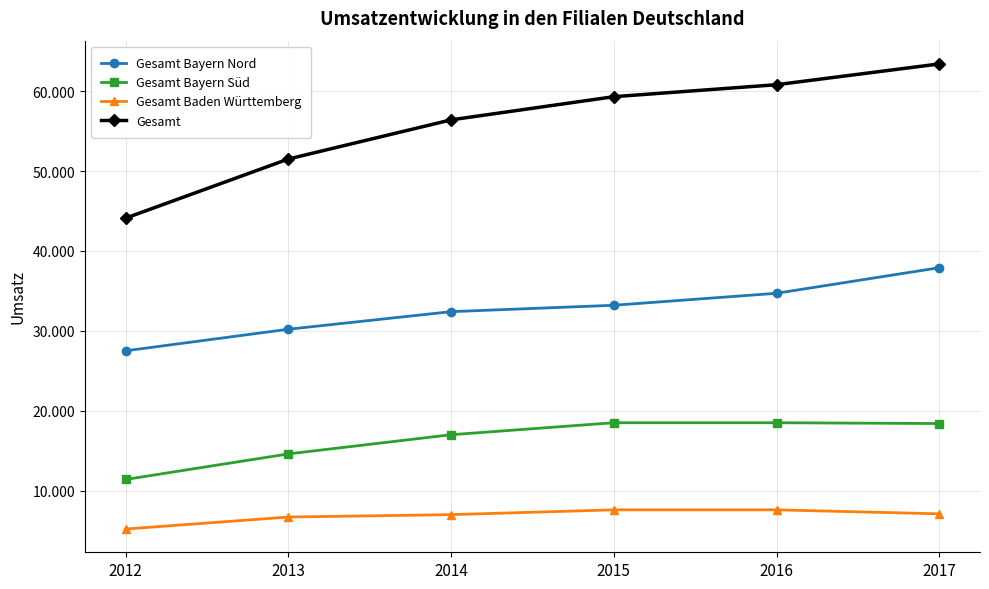

What is the value of the Gesamt Bayern Süd point at the 3rd from the left?

17000